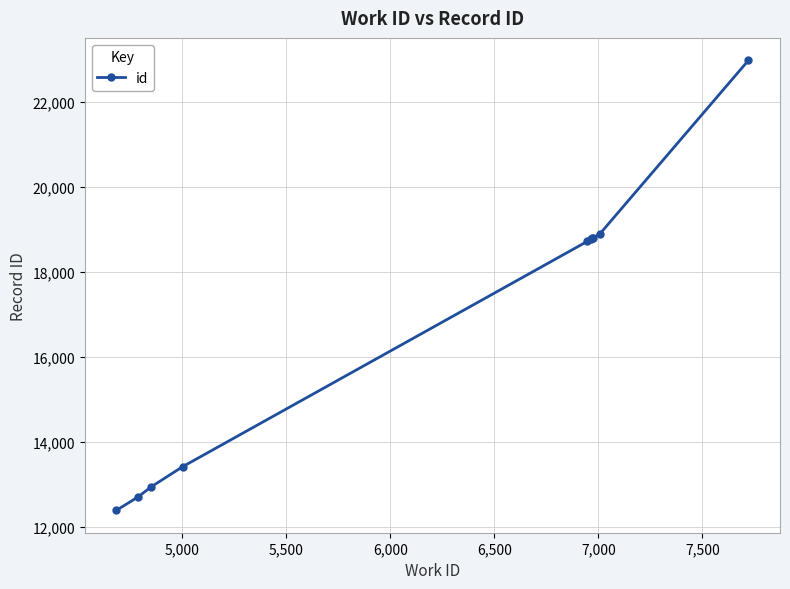

What is the average value?

16843